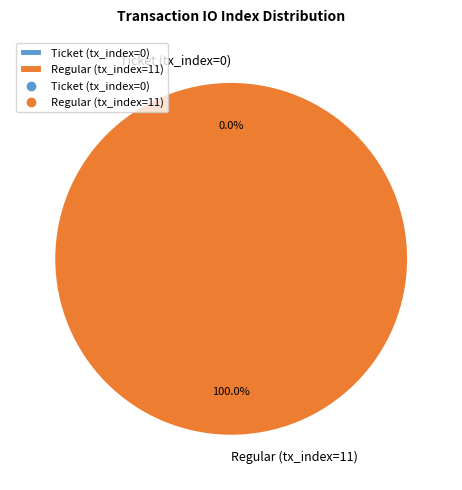

Which category accounts for the majority?

Regular (tx_index=11)